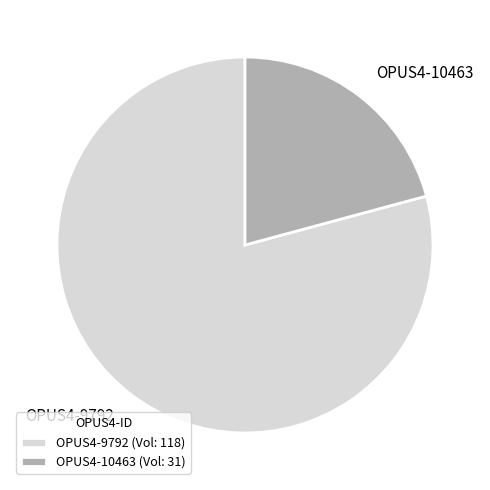

Which has a higher value, OPUS4-10463 or OPUS4-9792?

OPUS4-9792